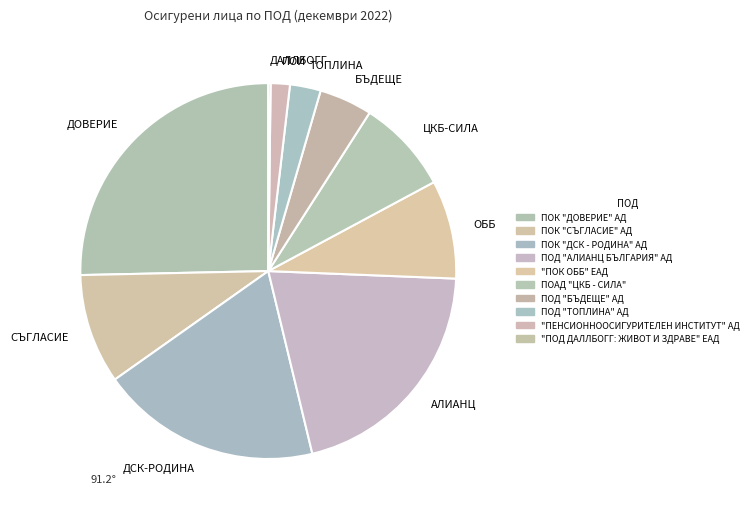

Which category has the biggest portion of the pie?

ДОВЕРИЕ